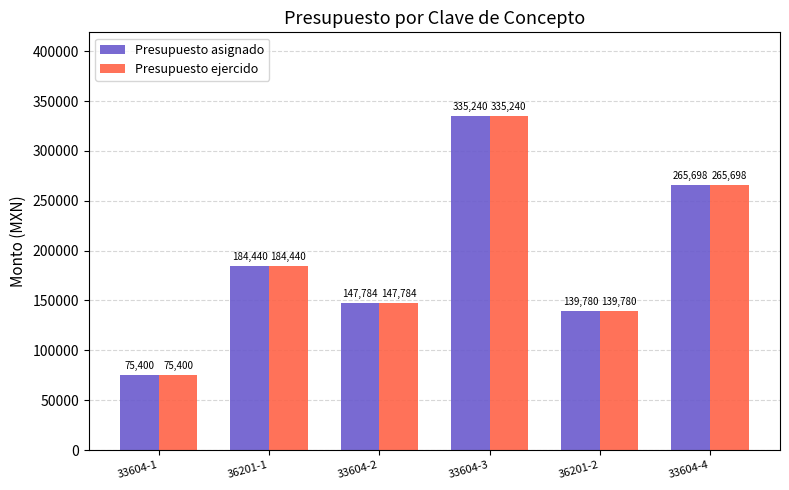

At how many categories does at least one series exceed 165944?

3